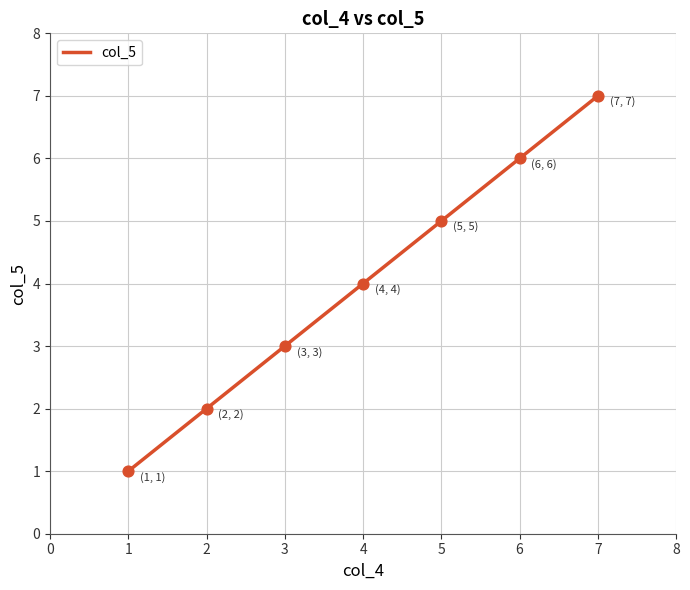

What is the ratio of the value at 1 to the value at 3?

0.3